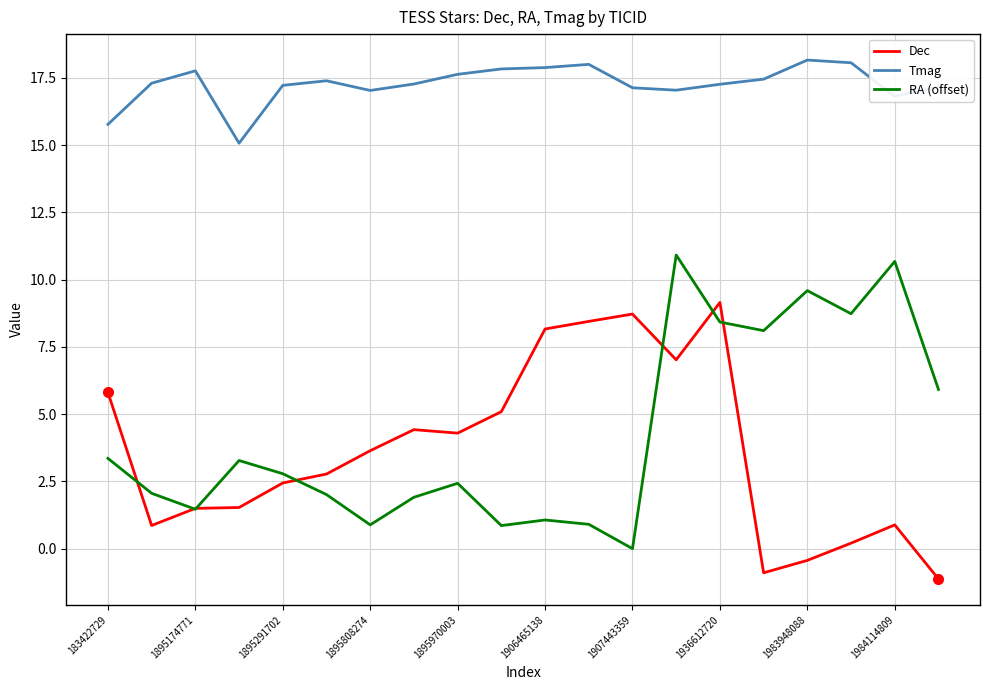

How many negative values does the Dec series have?

3